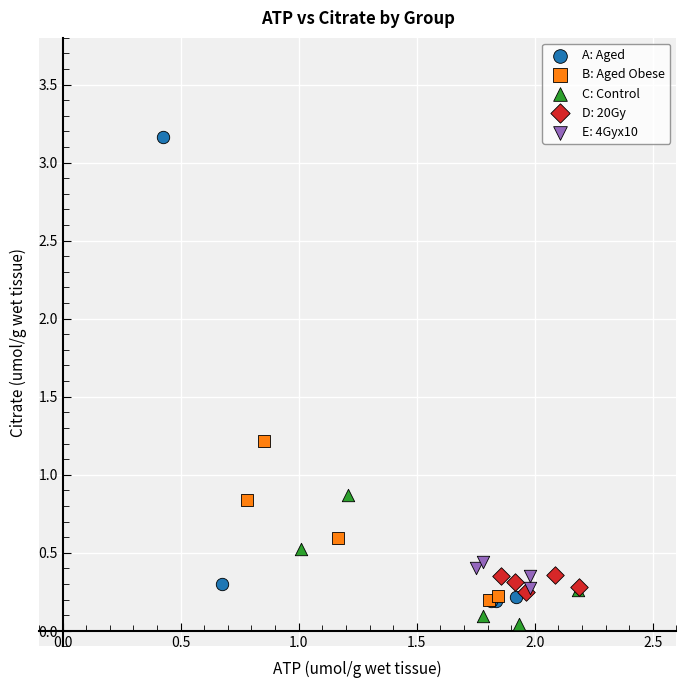

Which series has the largest Y range (max minus min)?

A: Aged